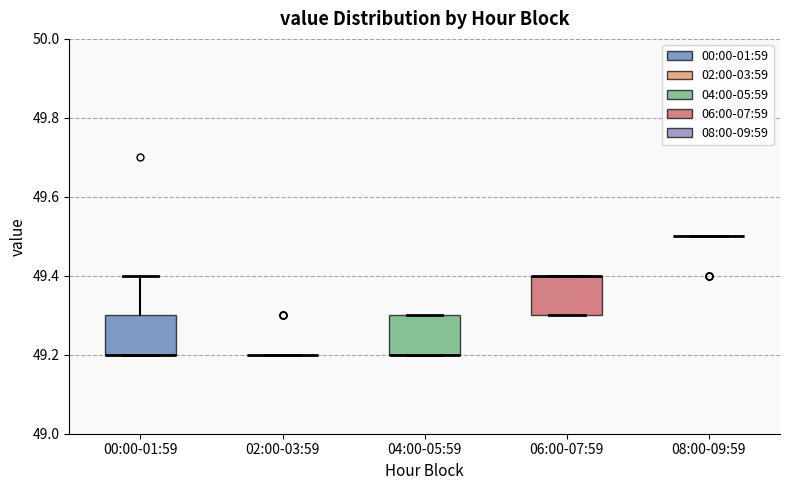

Reading left to right, read every box against the y-axis: the position of its median line, the range the box covers, and the ends of its whiskers. The values are not printed on the chart, so give them approximately, as read against the axis.

00:00-01:59: median 49.2 (drawn on the box's lower edge), box 49.2 to 49.3, whiskers 49.2 to 49.4
02:00-03:59: box collapsed to a line at 49.2, whiskers 49.2 to 49.2
04:00-05:59: median 49.2 (drawn on the box's lower edge), box 49.2 to 49.3, whiskers 49.2 to 49.3
06:00-07:59: median 49.4 (drawn on the box's upper edge), box 49.3 to 49.4, whiskers 49.3 to 49.4
08:00-09:59: box collapsed to a line at 49.5, whiskers 49.5 to 49.5